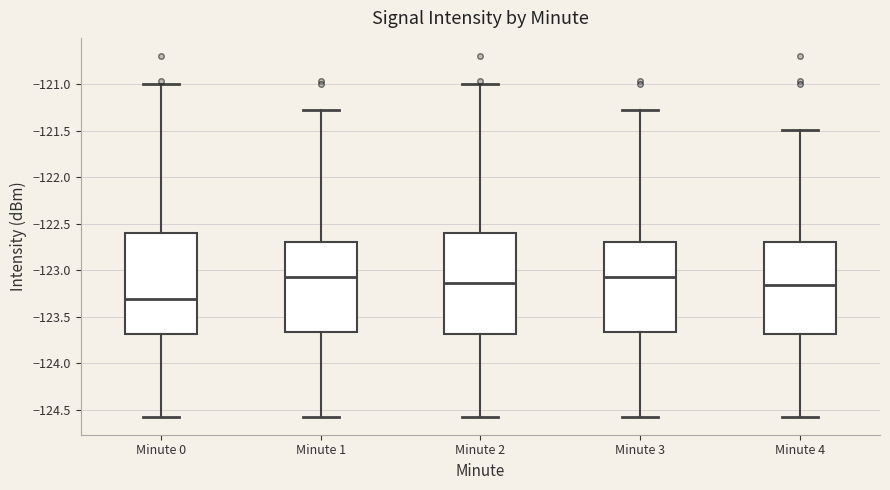

Which box has the lowest median line?

Minute 0